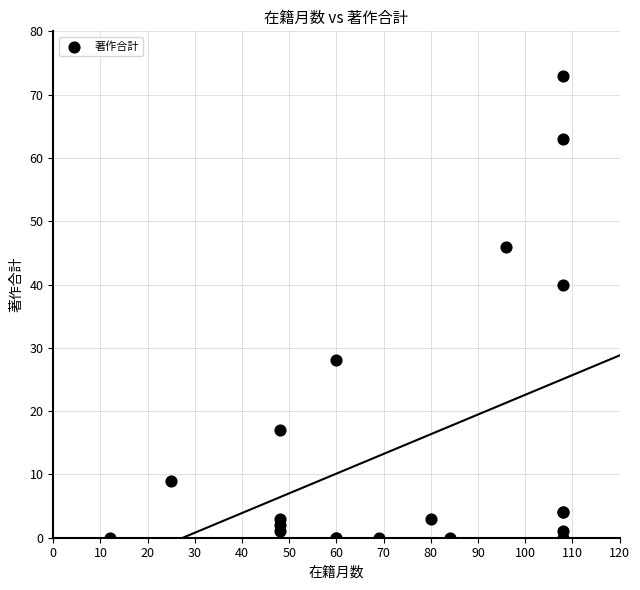

What Y value in the scatter plot is closest to 36?

40